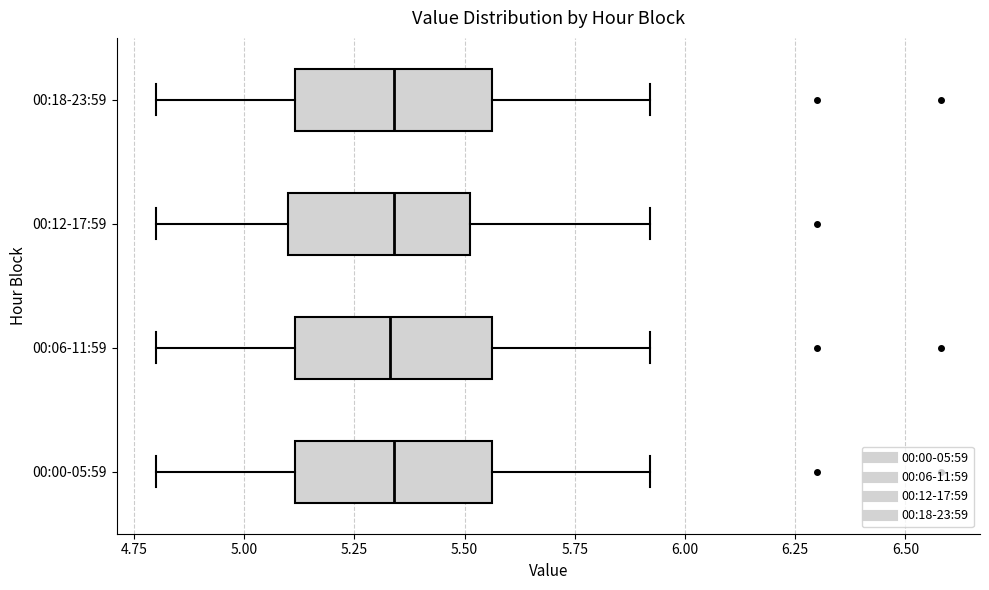

Where does the right whisker of the box for 00:06-11:59 end on the x-axis? The values are not printed on the chart, so give them approximately, as read against the axis.

5.90